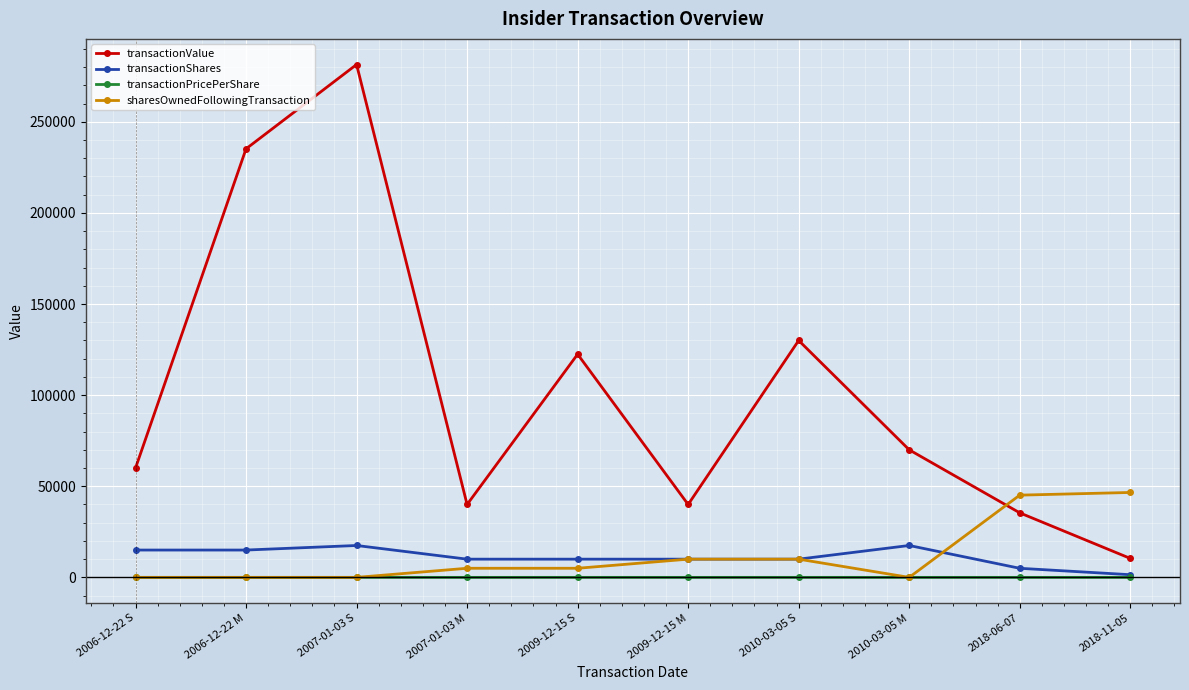

What is the highest value of the transactionPricePerShare series?

16.1